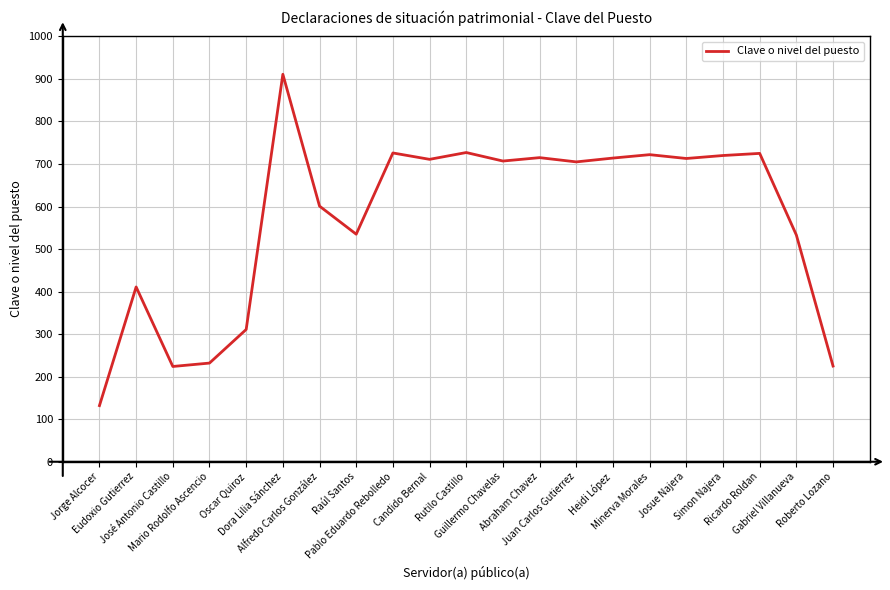

What is the difference between the maximum and second lowest values?

687